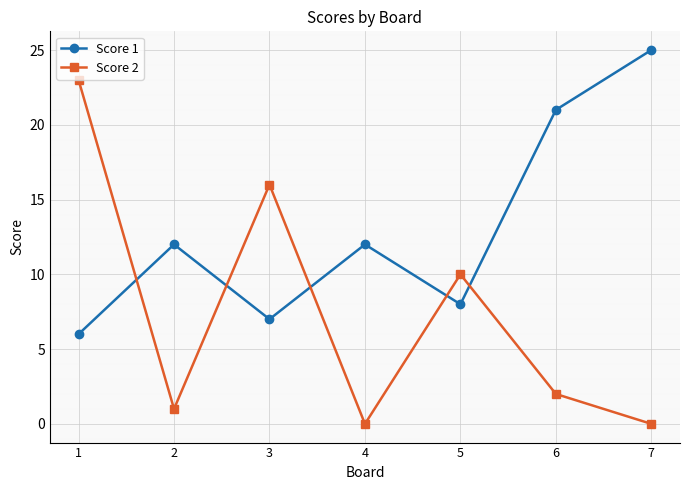

What is the difference between the maximum and minimum values in the Score 1 series?

19